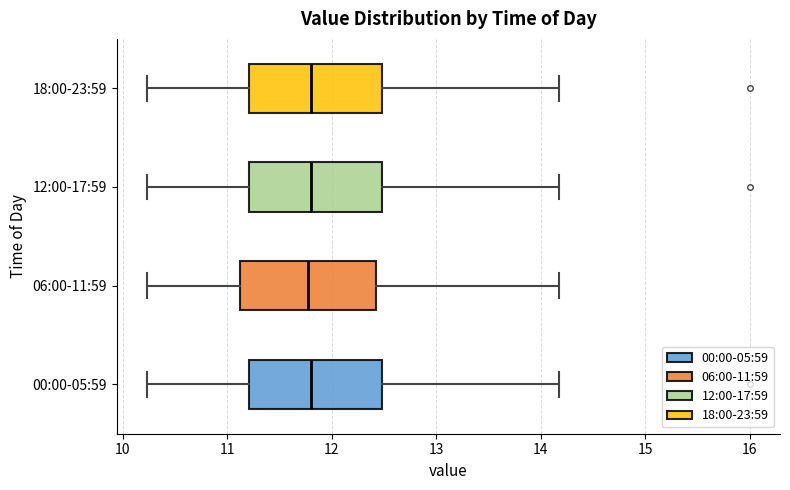

Where is the right edge of the box for 12:00-17:59 on the x-axis? The values are not printed on the chart, so give them approximately, as read against the axis.

12.5